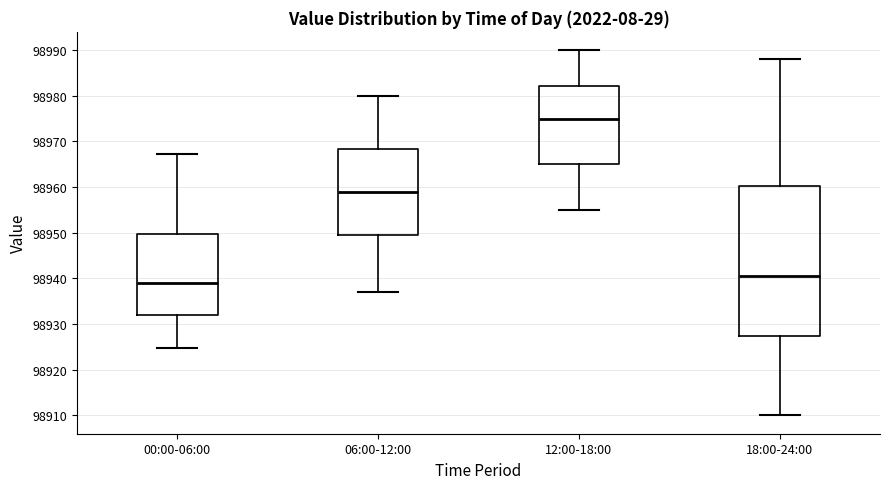

Where does the lower whisker of the box for 00:00-06:00 end on the y-axis? The values are not printed on the chart, so give them approximately, as read against the axis.

98925